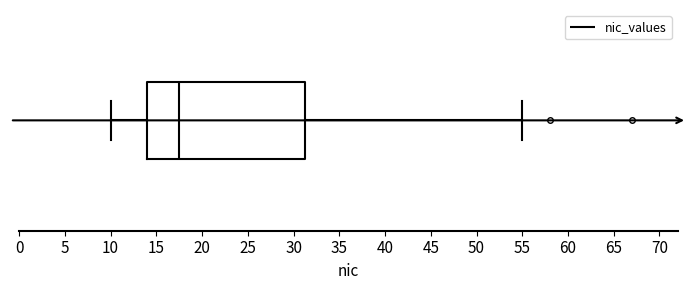

Read this box plot against the x-axis: the position of the median line, the range covered by the box, and the ends of both whiskers. The values are not printed on the chart, so give them approximately, as read against the axis.

median 17.5, box 14.0 to 31.5, whiskers 10.0 to 55.0